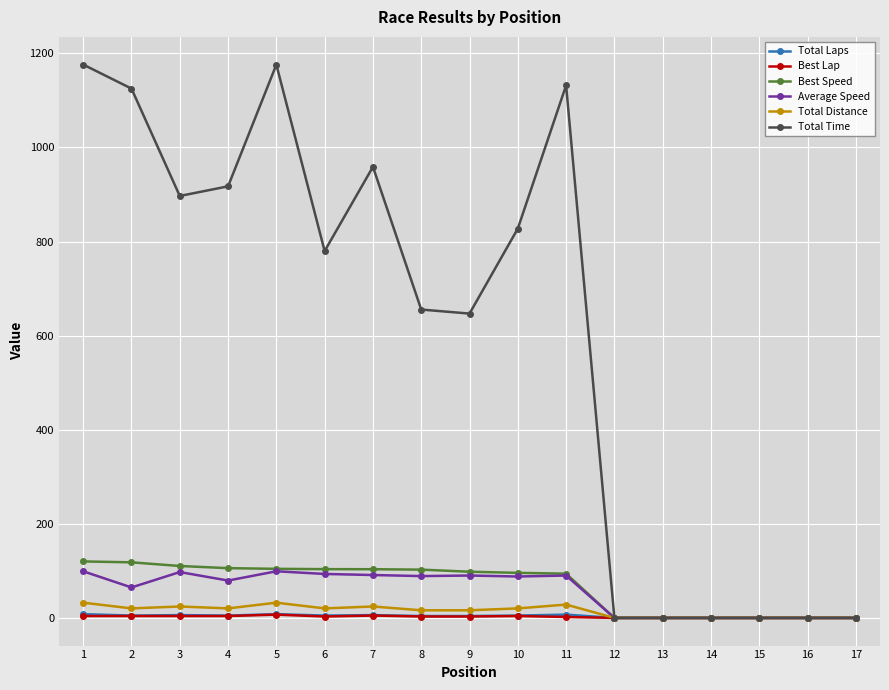

Is this an area chart (filled region under the line)?

No